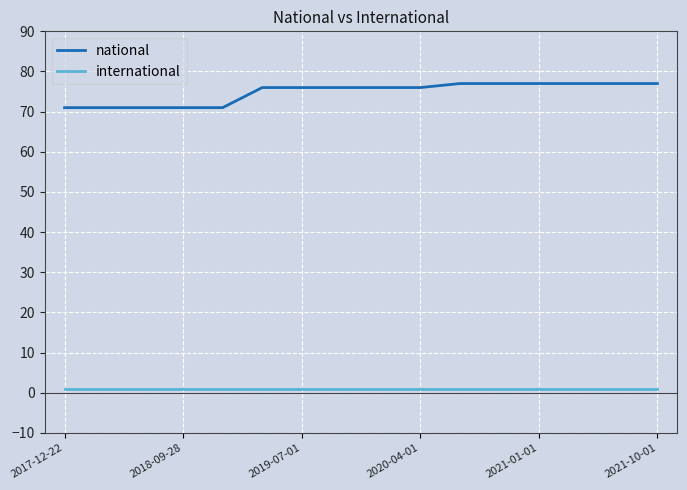

Which series has the largest total across all categories?

national